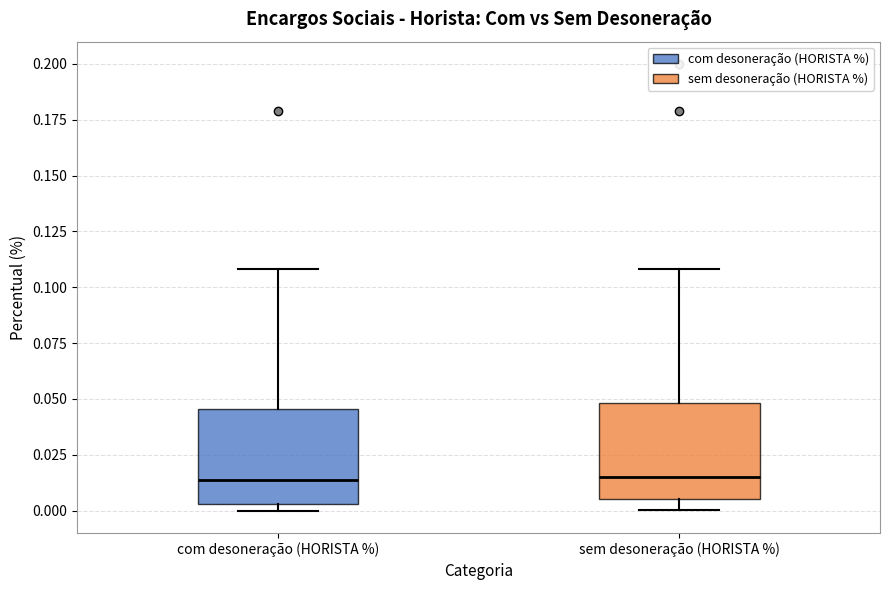

Reading left to right, read every box against the y-axis: the position of its median line, the range the box covers, and the ends of its whiskers. The values are not printed on the chart, so give them approximately, as read against the axis.

com desoneração (HORISTA %): median 0.015, box 0.005 to 0.045, whiskers 0.000 to 0.110
sem desoneração (HORISTA %): median 0.015, box 0.005 to 0.050, whiskers 0.000 to 0.110